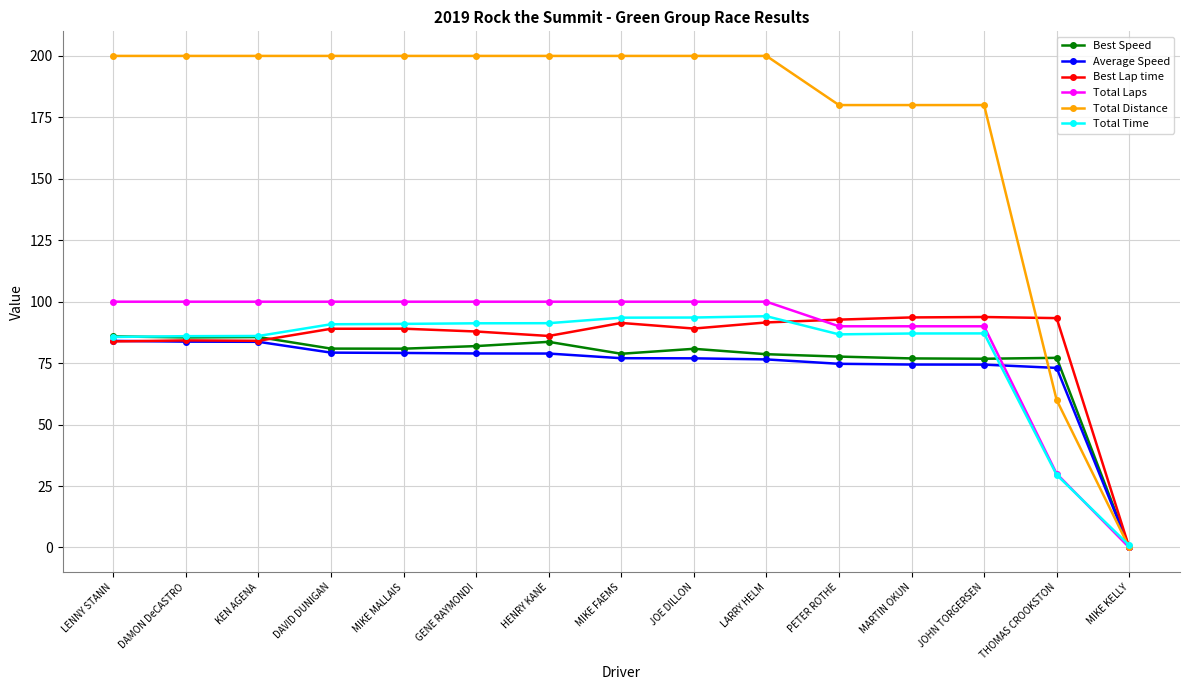

True or false: Best Lap time has more than 2 interior local peaks.

True